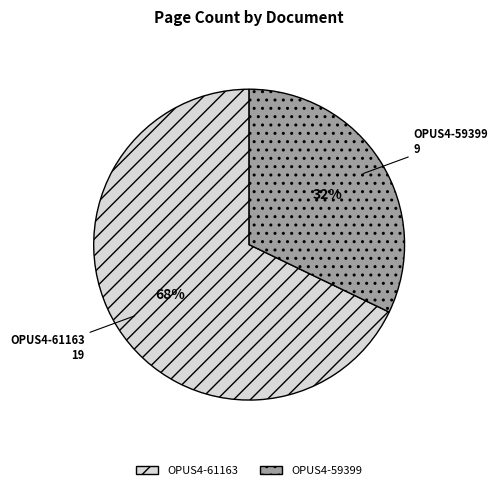

To the nearest percent, what is the difference between the largest and smallest slice percentages?

36%